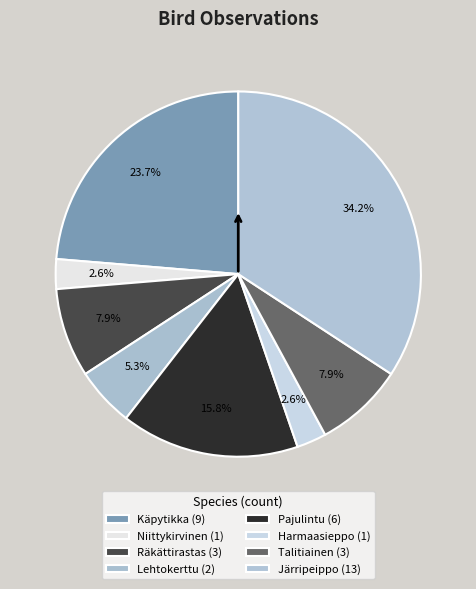

To the nearest percent, what portion does Talitiainen represent?

8%